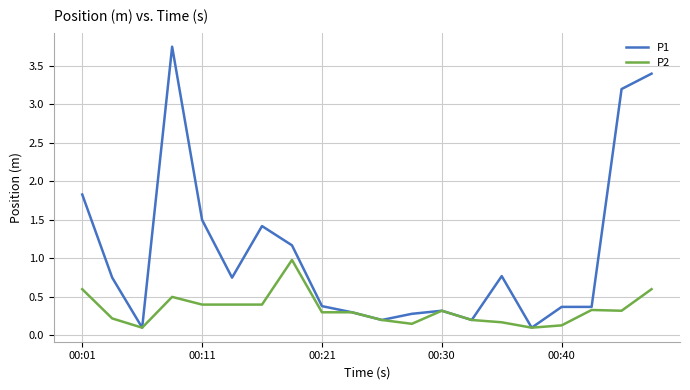

What is the maximum value for P2?

1.0